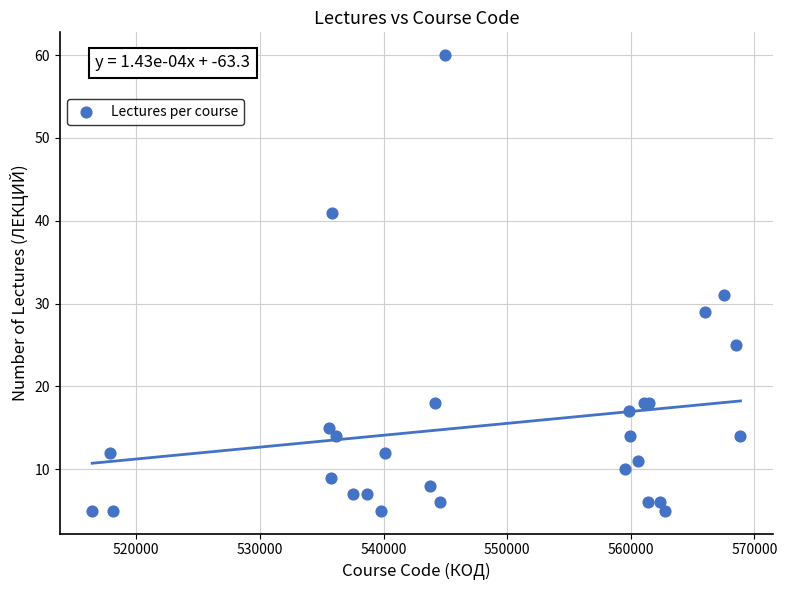

What Y value in the scatter plot is closest to 32?

31